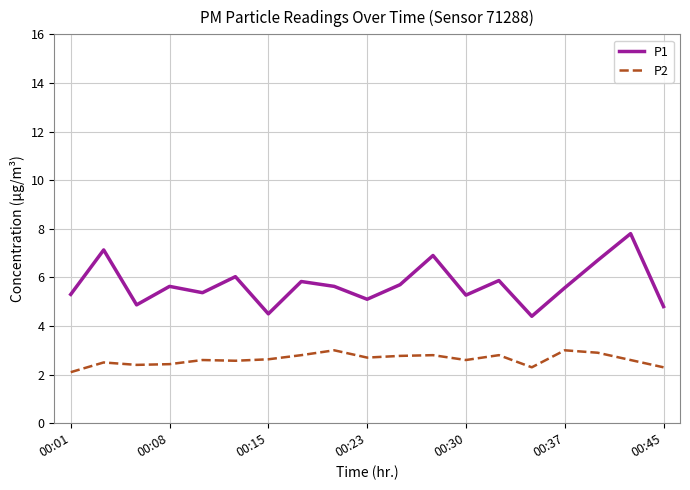

True or false: P1 and P2 intersect in this chart.

False